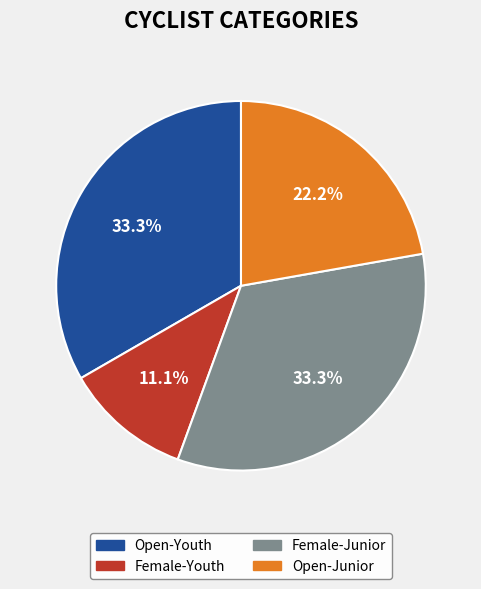

How many segments does this pie chart have?

4